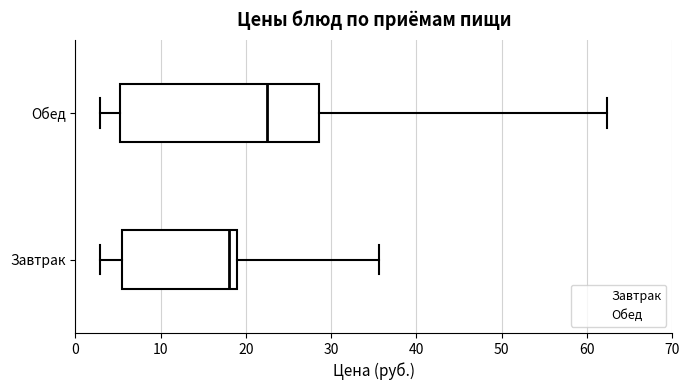

Comparing the boxes themselves (not the whiskers), which one is the widest?

Обед